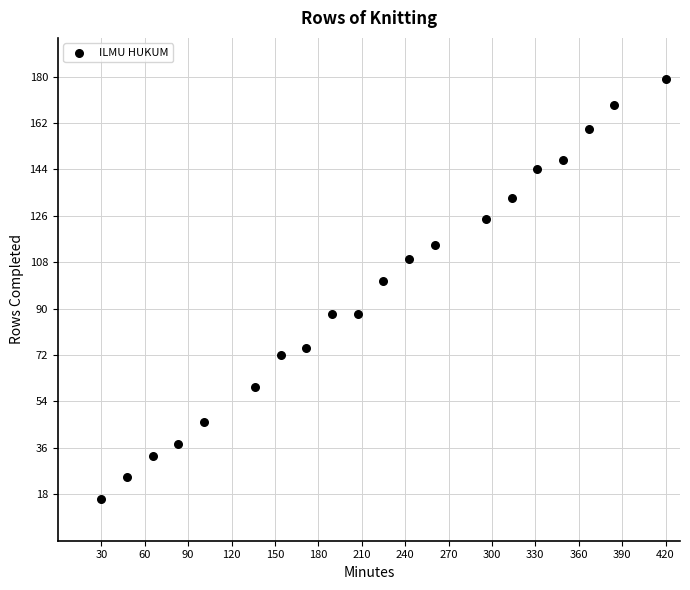

What is the range of Y values (max minus min)?

162.7